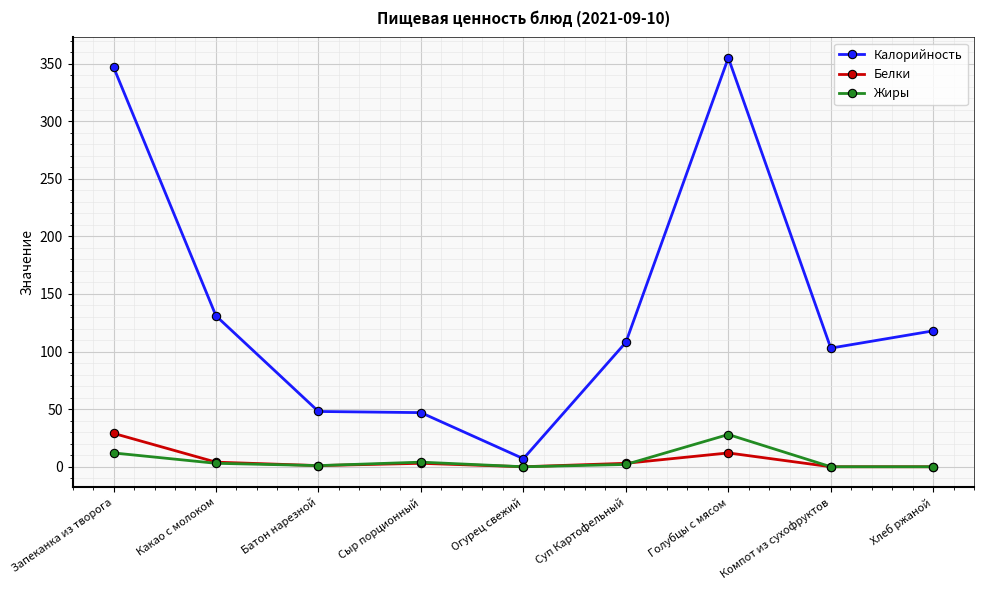

Is this an area chart (filled region under the line)?

No